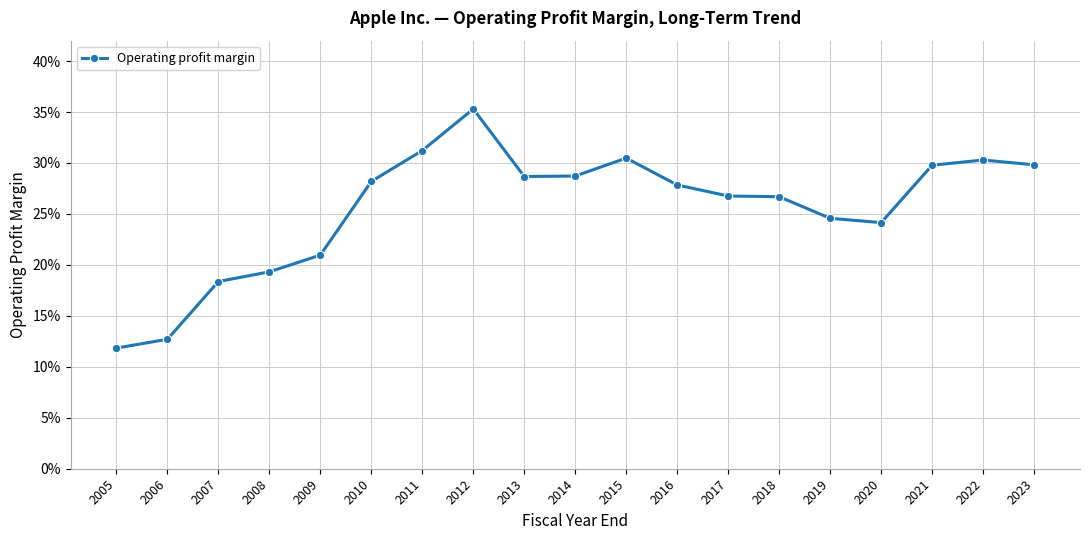

What is the smallest value displayed?

0.1